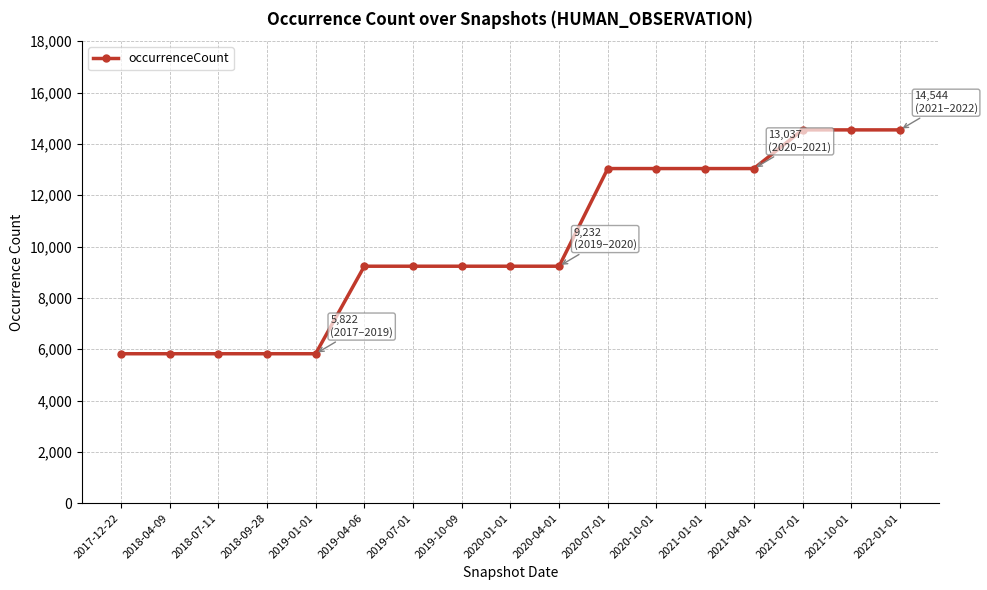

How many data points does each series have?

17